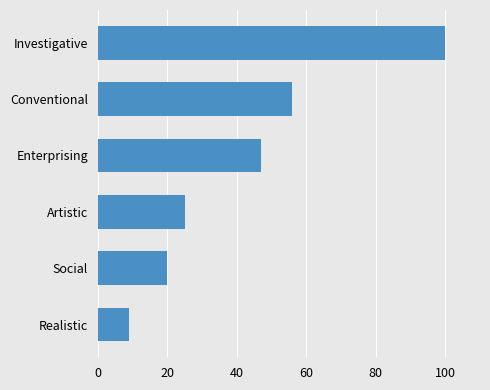

Reading bottom to top, what are all the values shown in this chart?

Realistic=9	Social=20	Artistic=25	Enterprising=47	Conventional=56	Investigative=100